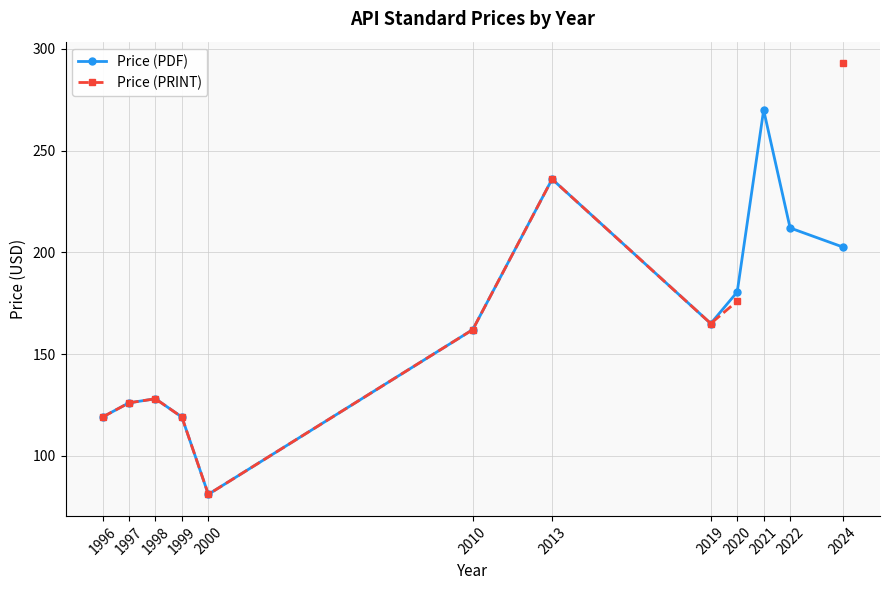

Where is the first local minimum for Price (PDF)?

2000